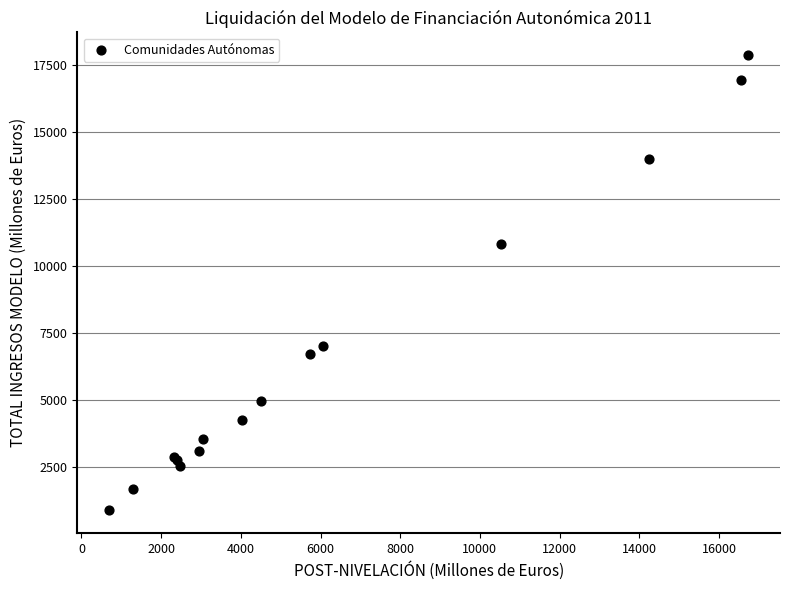

What Y value in the scatter plot is closest to 9367?

10810.4